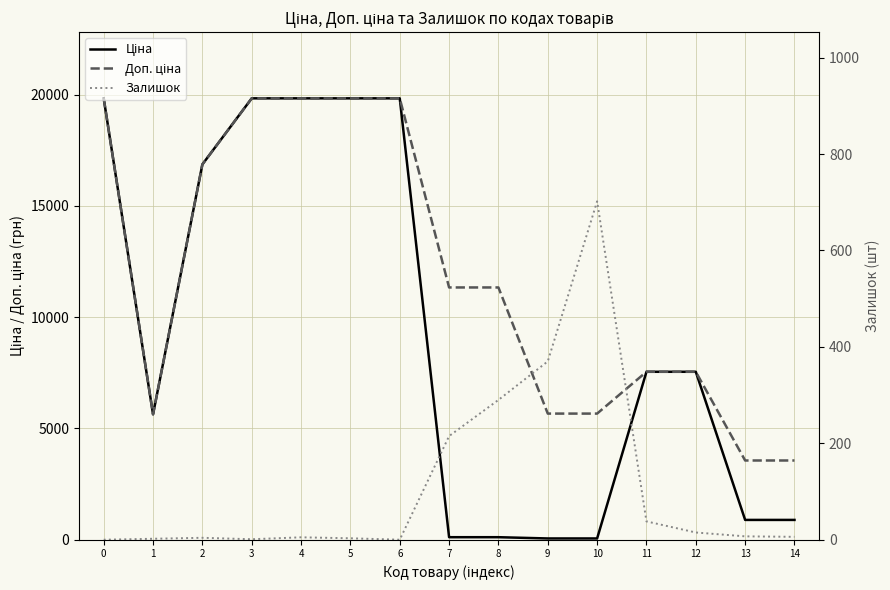

Which series has the largest total across all categories?

Доп. ціна